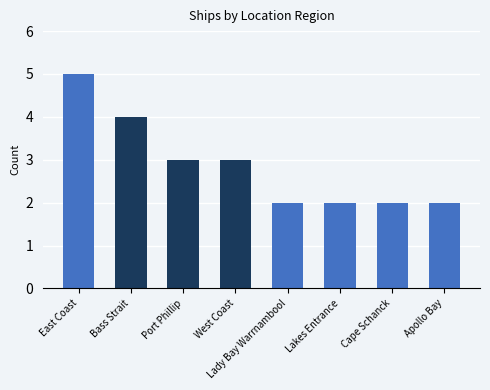

How many bars are there in total?

8